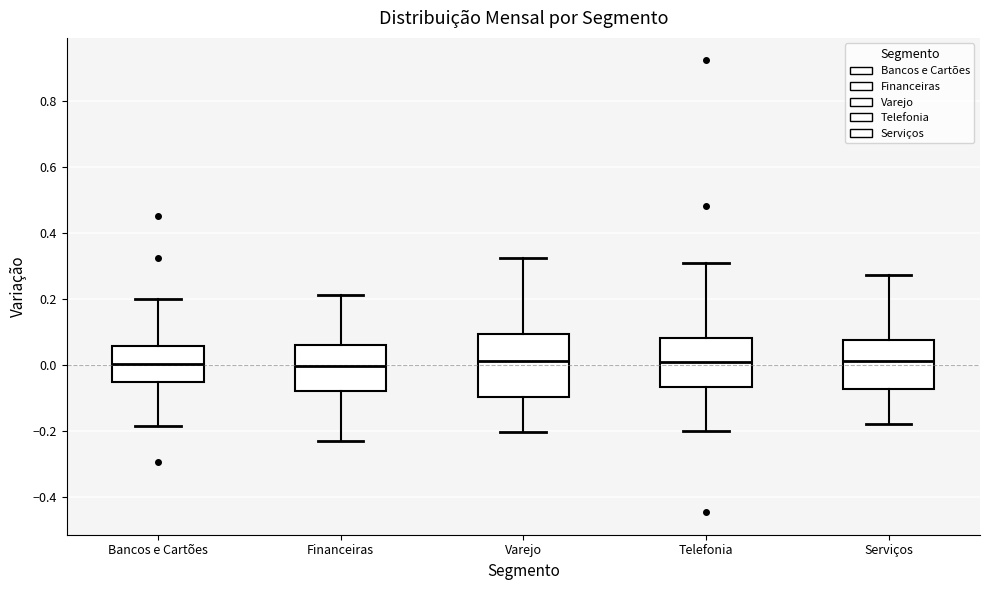

Where does the lower whisker of the box for Telefonia end on the y-axis? The values are not printed on the chart, so give them approximately, as read against the axis.

-0.20